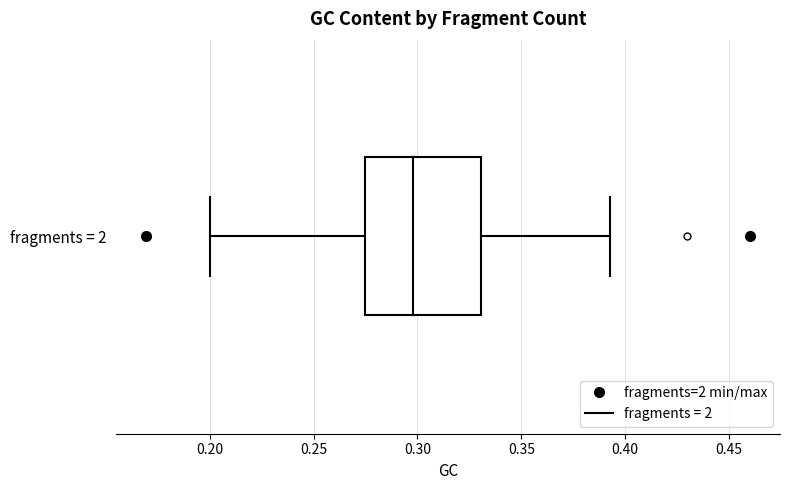

Where does the median line of the box for fragments = 2 sit on the x-axis? The values are not printed on the chart, so give them approximately, as read against the axis.

0.300